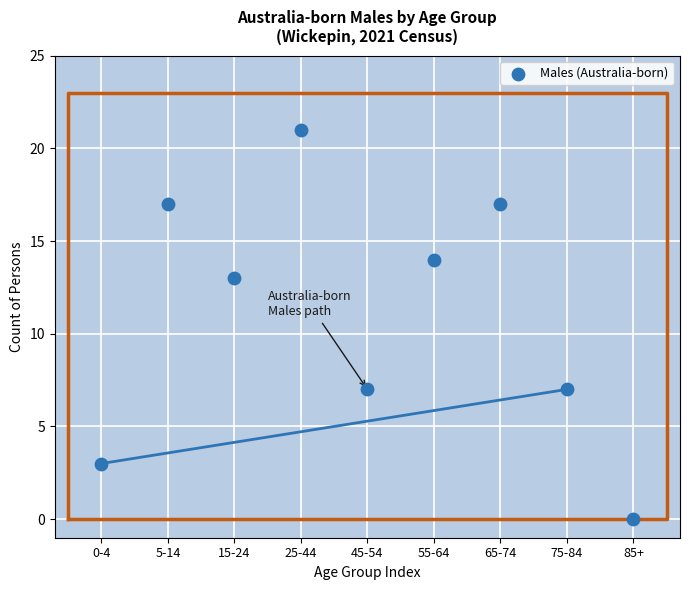

What is the average Y value?

11